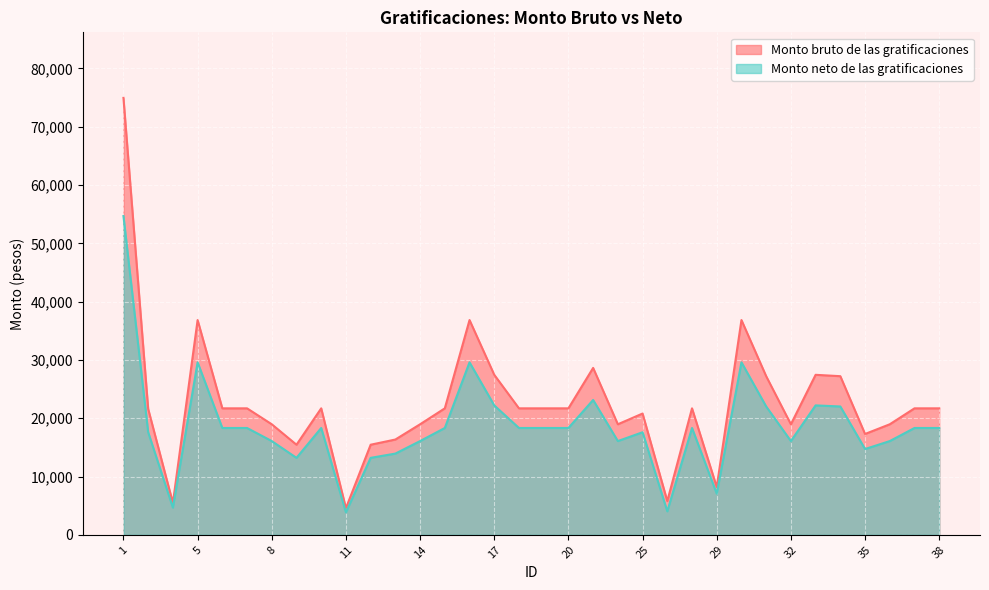

Reading left to right, transcribe all the data shown in this chart.

Monto bruto de las gratificaciones: 74959.4	21601.8	5469.1	36844.2	21698.2	21698.2	18963.6	15456.2	21698.2	4577.4	15456.2	16348.0	18963.6	21698.2	36844.2	27449.5	21698.2	21698.2	21698.2	28633.5	18963.6	20806.5	5790.7	21698.2	8203.7	36844.2	27213.1	18963.6	27449.5	27213.1	17299.1	18963.6	21698.2	21698.2
Monto neto de las gratificaciones: 54684.6	17604.2	4668.5	29590.9	18327.1	18327.1	16082.5	13203.7	18327.1	3856.7	13203.7	13935.6	16082.5	18327.1	29590.9	22202.8	18327.1	18327.1	18327.1	23134.0	16082.5	17595.2	4032.0	18327.1	7065.2	29590.9	22017.0	16082.5	22202.8	22017.0	14716.4	16082.5	18327.1	18327.1